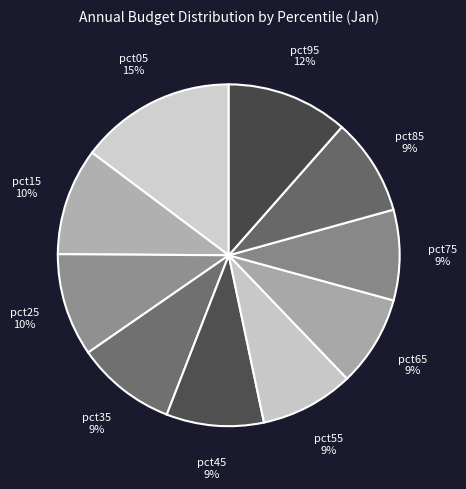

To the nearest percent, what portion does pct05 represent?

15%